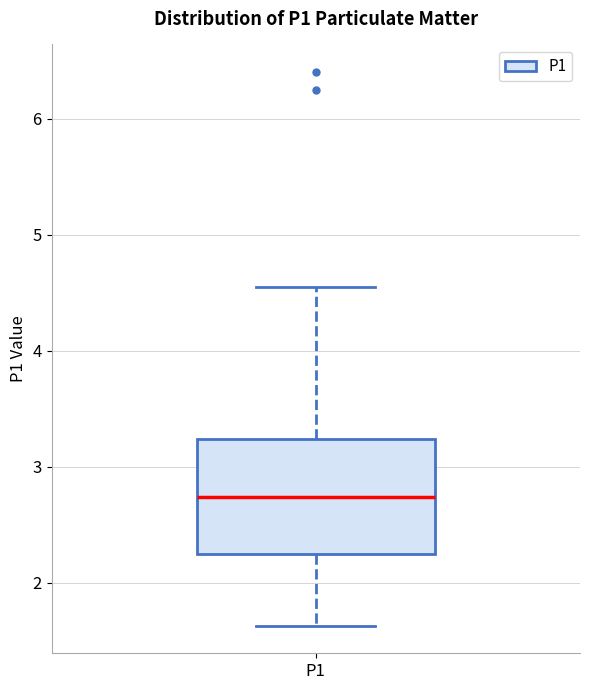

Where does the upper whisker of the box for P1 end on the y-axis? The values are not printed on the chart, so give them approximately, as read against the axis.

4.6